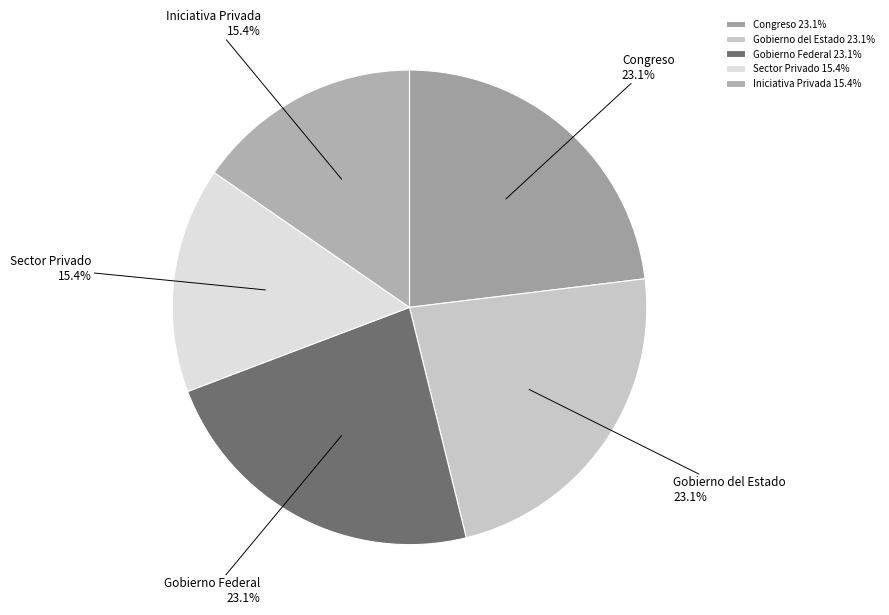

Which has a higher value, Sector Privado or Congreso?

Congreso